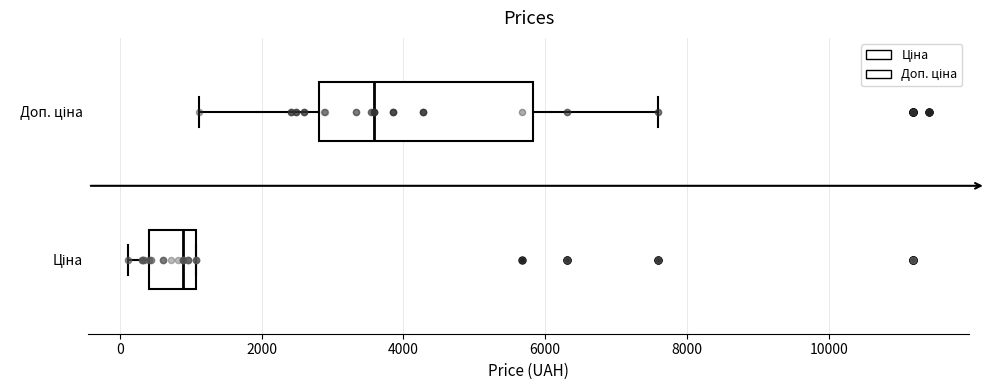

Which box's median line is the furthest to the left?

Ціна